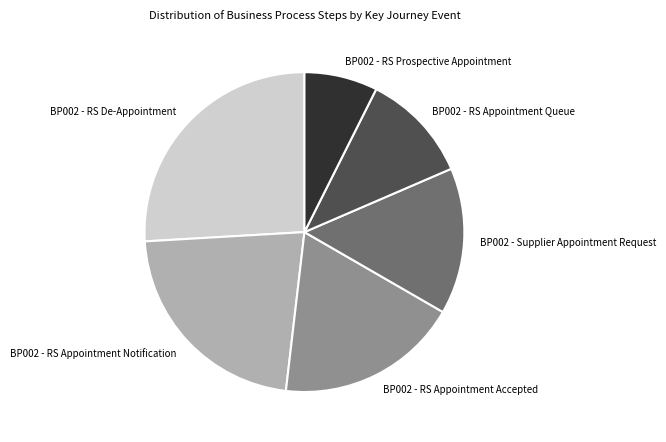

Which category has the biggest portion of the pie?

BP002 - RS De-Appointment